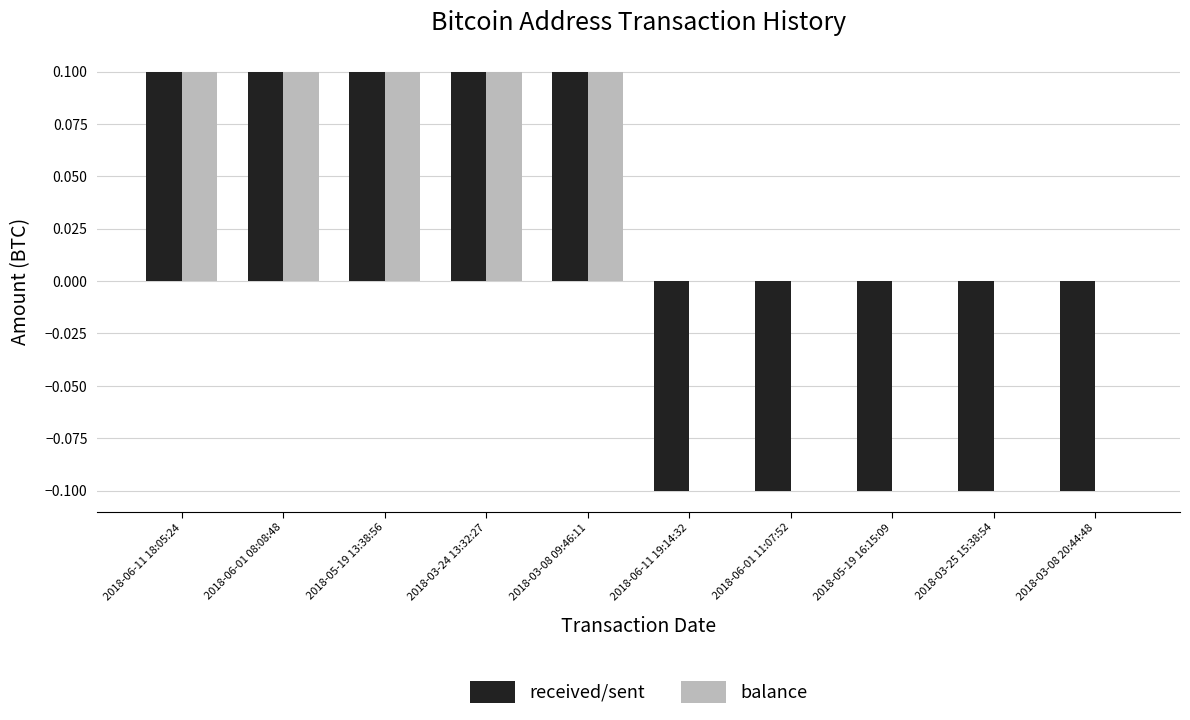

The received/sent series shows 0.2 at 2018-06-11 18:05:24. True or false?

False